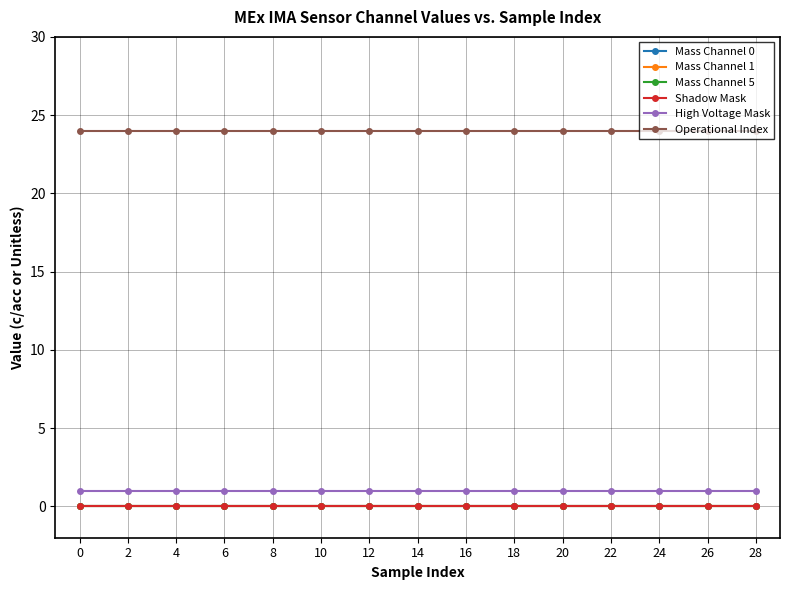

Does the chart have visible grid lines?

Yes